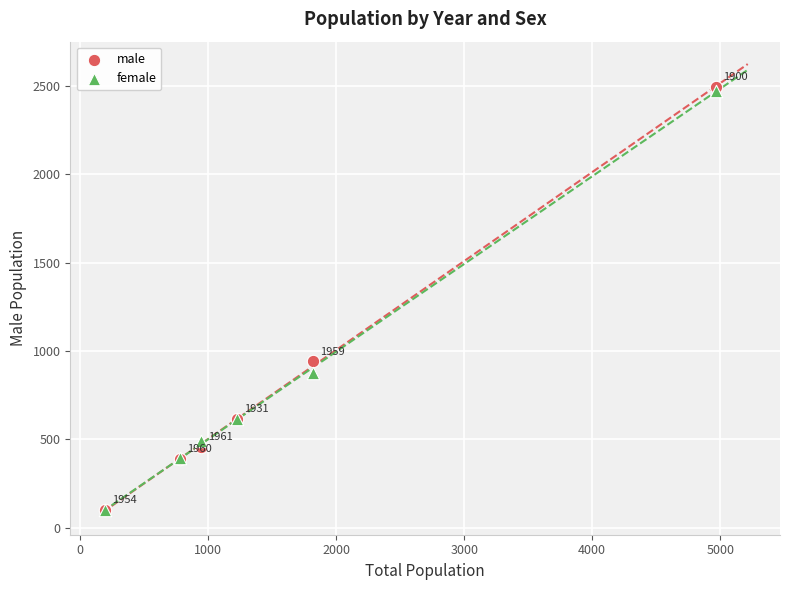

In the female series, what Y value is closest to 1285?

877